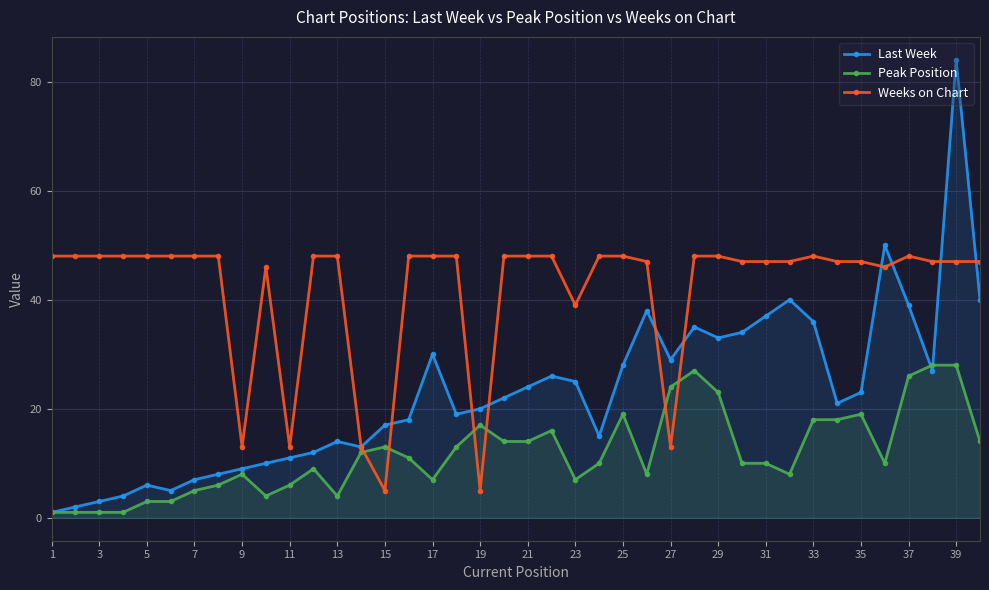

Does the chart display data point markers on the line(s)?

Yes